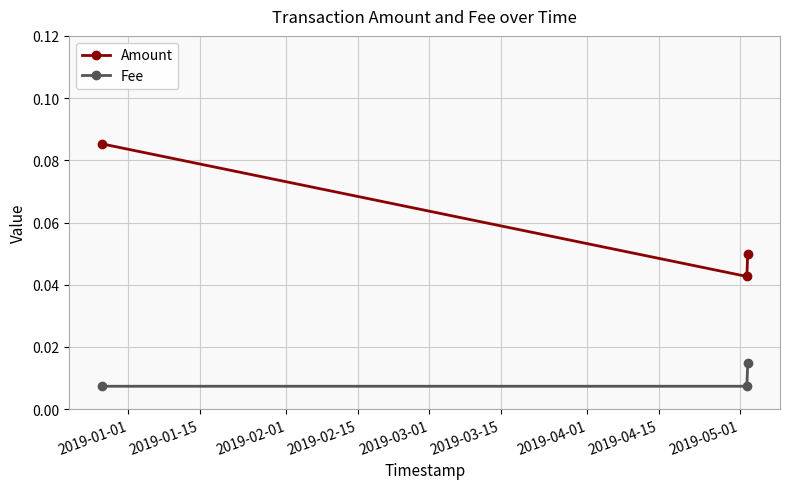

Which series has the largest range (max minus min)?

Amount